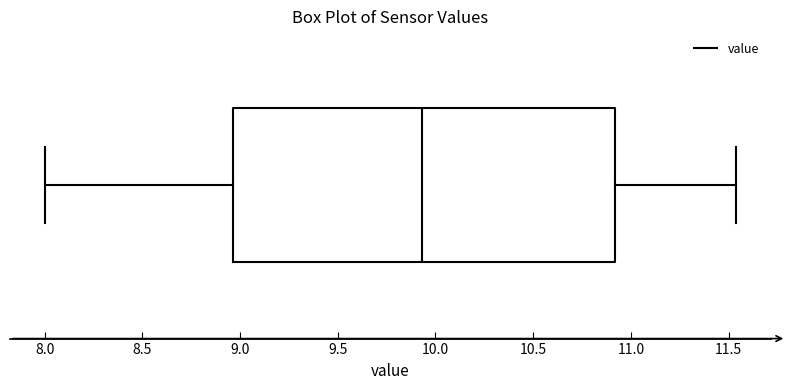

Transcribe this box plot: give where the median line is, the range the box spans, and where the two whiskers end, as read against the x-axis. The values are not printed on the chart, so give them approximately, as read against the axis.

median 9.95, box 8.95 to 10.90, whiskers 8.00 to 11.55